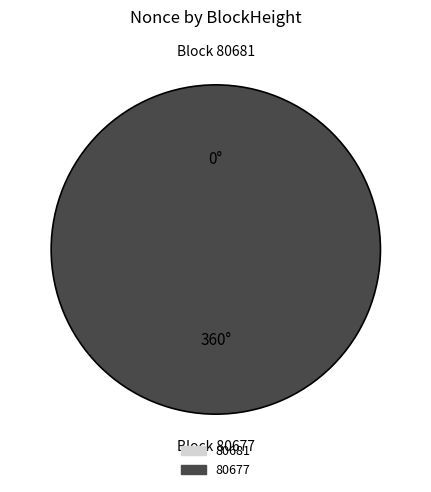

What is the majority slice?

80677